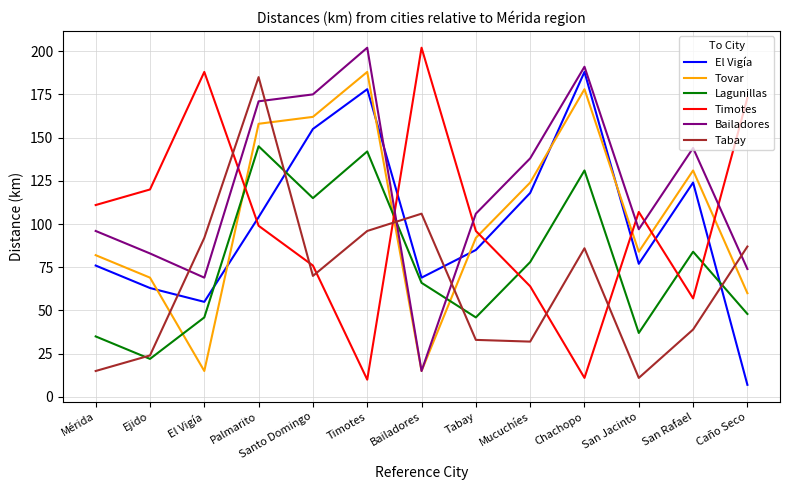

How many distinct data groups are displayed?

6